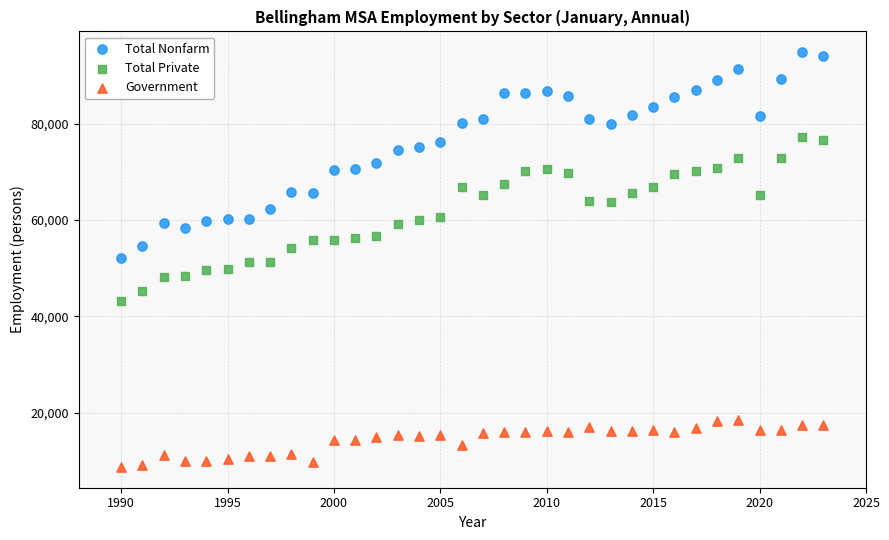

What are all the series names shown in the legend?

Total Nonfarm, Total Private, Government